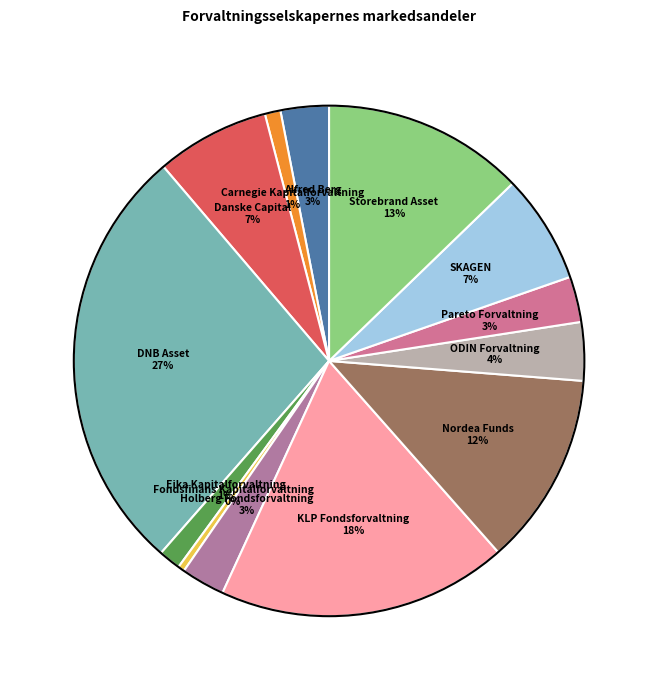

What percentage is the Alfred Berg 3% slice, to the nearest percent?

3%